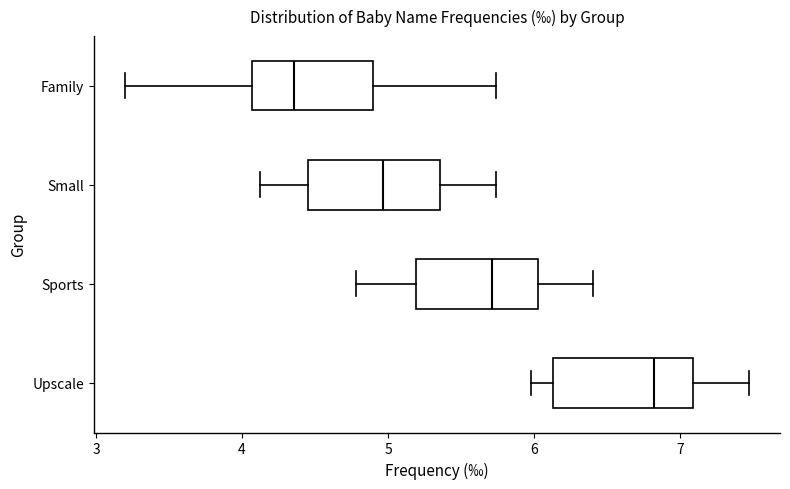

Reading bottom to top, transcribe this box plot: for each box, give where its median line is, the range the box spans, and where its two whiskers end, as read against the x-axis. The values are not printed on the chart, so give them approximately, as read against the axis.

Upscale: median 6.8, box 6.1 to 7.1, whiskers 6.0 to 7.5
Sports: median 5.7, box 5.2 to 6.0, whiskers 4.8 to 6.4
Small: median 5.0, box 4.5 to 5.4, whiskers 4.1 to 5.7
Family: median 4.4, box 4.1 to 4.9, whiskers 3.2 to 5.7